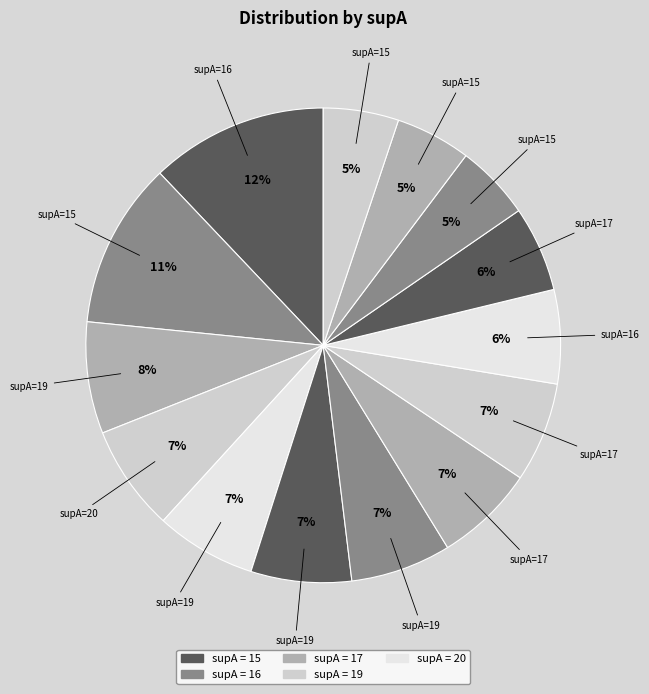

How many slices are in this pie chart?

14